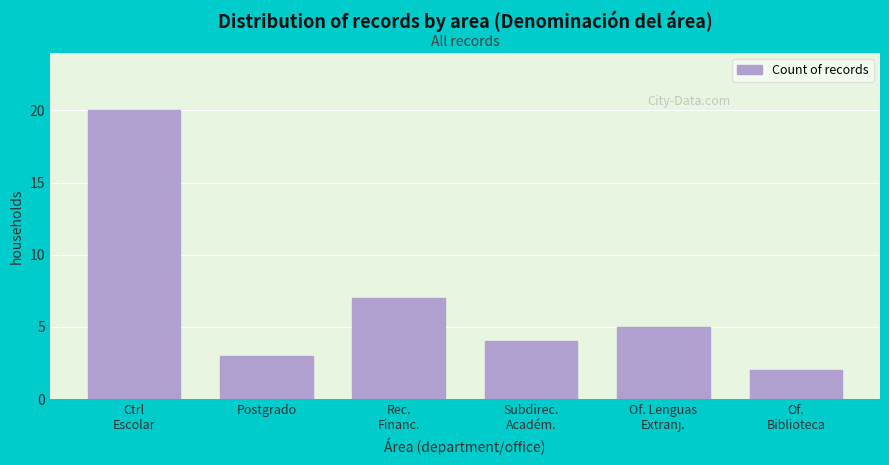

Reading left to right, what are all the values shown in this chart?

20	3	7	4	5	2